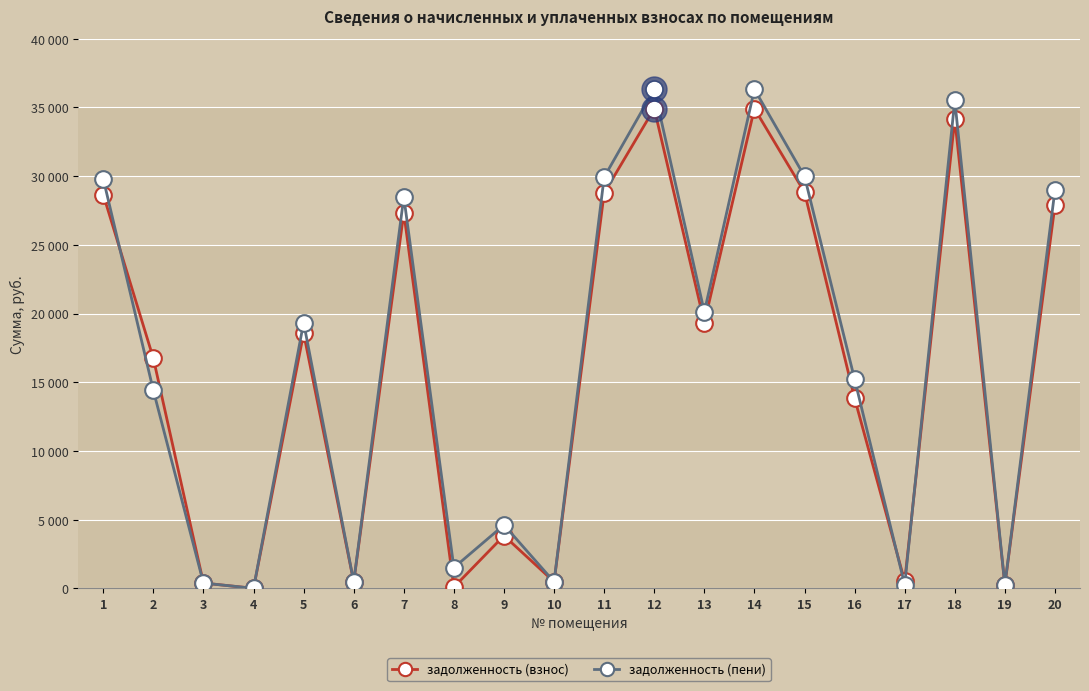

List the series in order of their overall mean, lowest first.

задолженность (взнос), задолженность (пени)